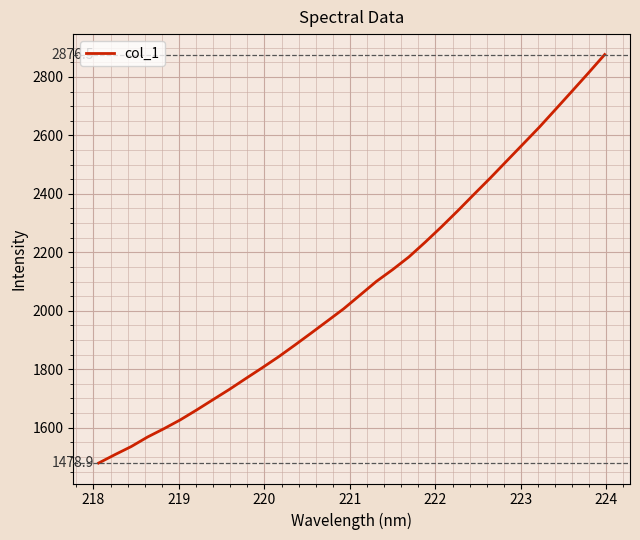

What is the greatest value displayed?

2876.5